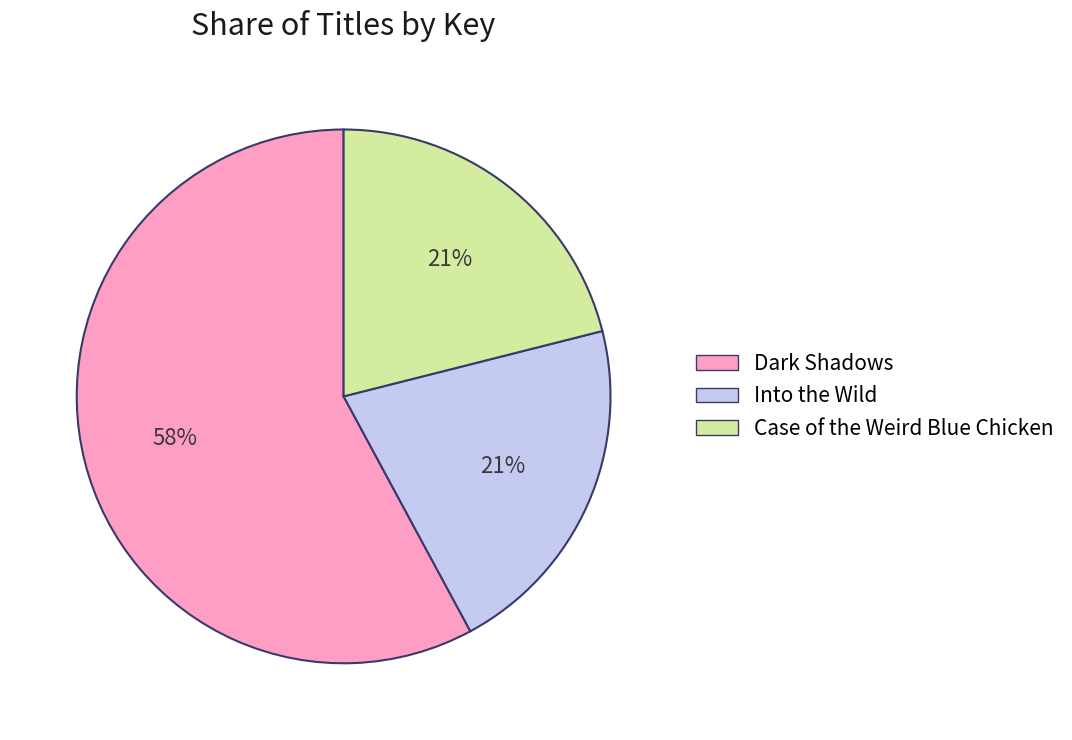

How many slices are in this pie chart?

3